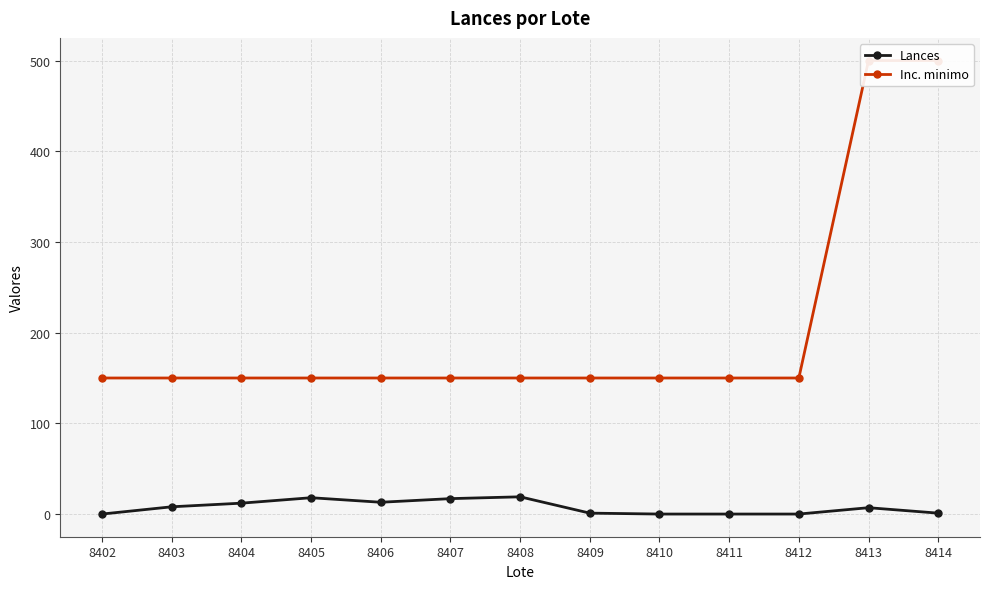

Is this an area chart (filled region under the line)?

No